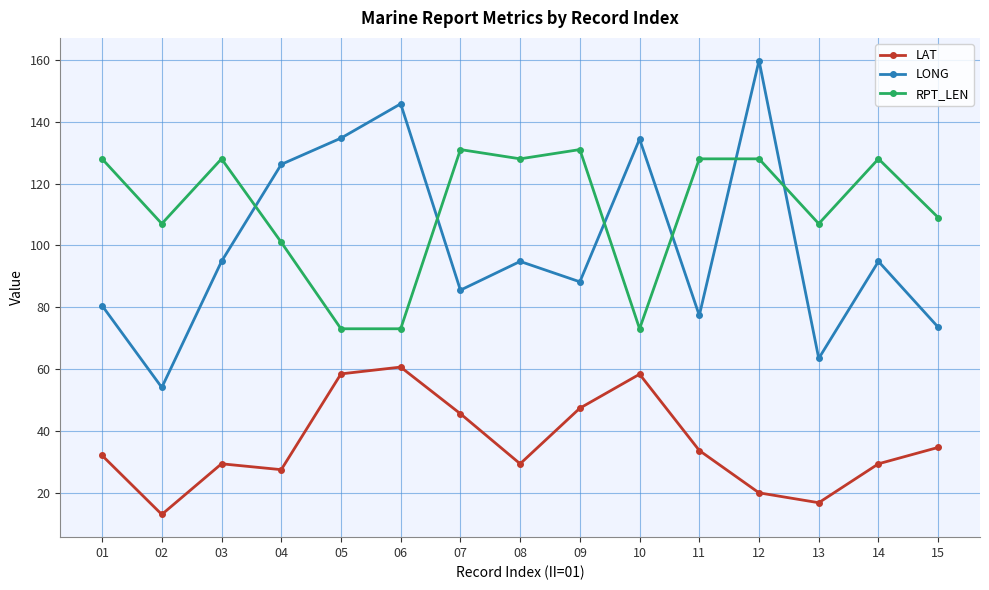

Which series changed the most between 10 and 12?

RPT_LEN